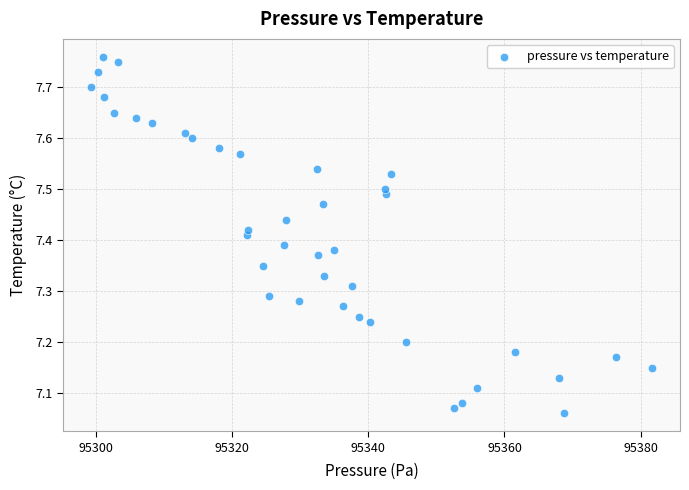

What is the range of X values (max minus min)?

82.3